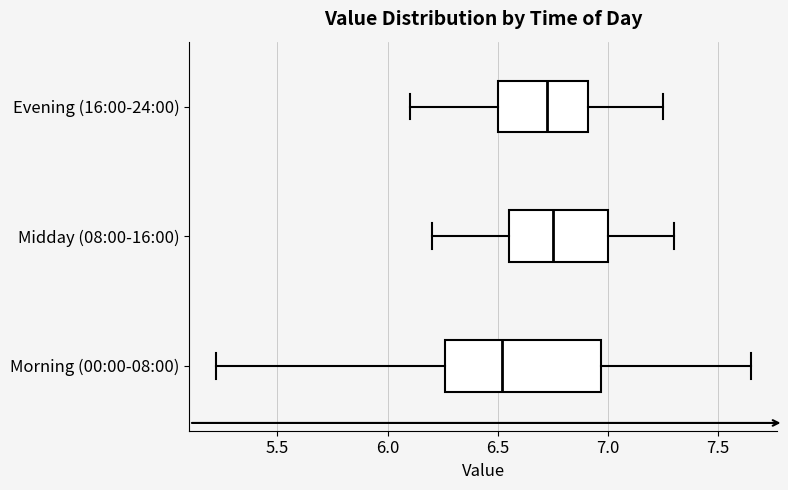

Comparing the boxes themselves (not the whiskers), which one is the widest?

Morning (00:00-08:00)